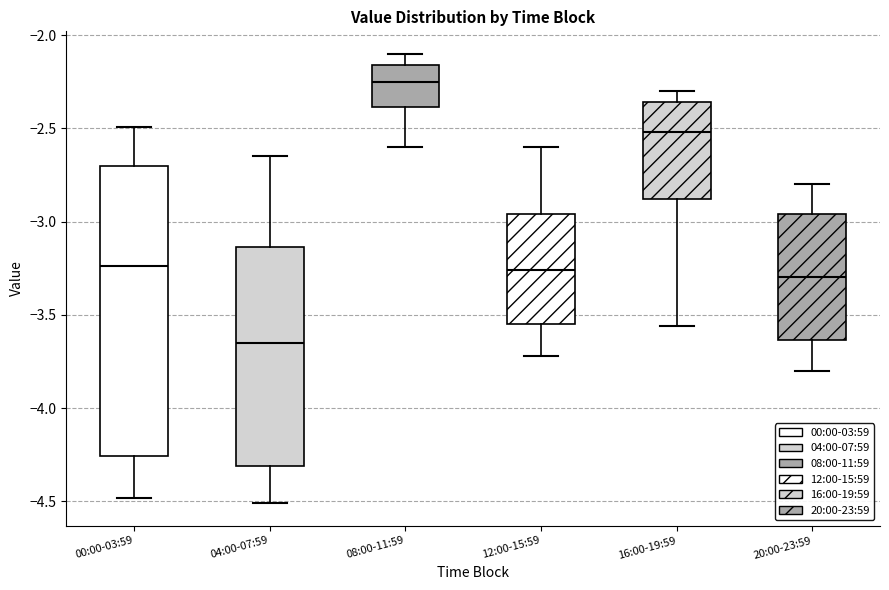

Where does the lower whisker of the box for 00:00-03:59 end on the y-axis? The values are not printed on the chart, so give them approximately, as read against the axis.

-4.50